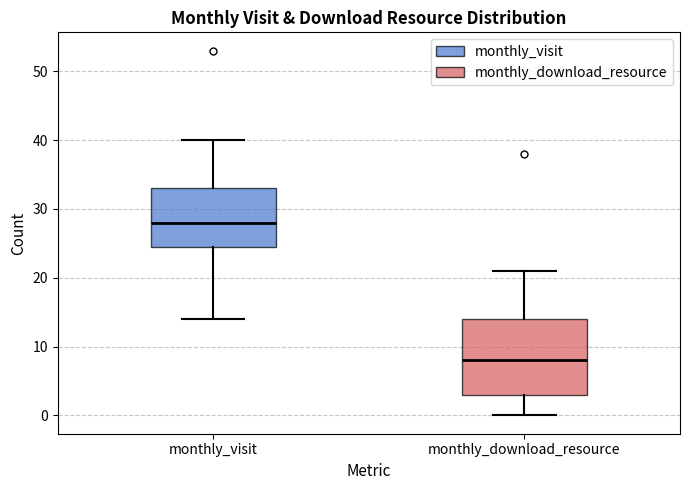

Reading left to right, read every box against the y-axis: the position of its median line, the range the box covers, and the ends of its whiskers. The values are not printed on the chart, so give them approximately, as read against the axis.

monthly_visit: median 28, box 25 to 33, whiskers 14 to 40
monthly_download_resource: median 8, box 3 to 14, whiskers 0 to 21